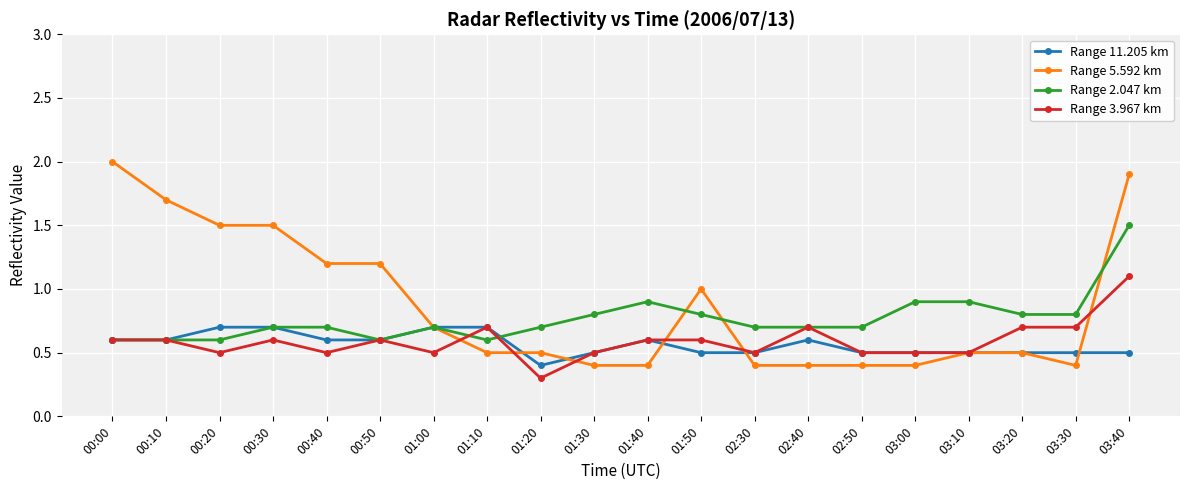

Is the value of Range 2.047 km at 01:40 greater than the value of Range 3.967 km at 00:10?

Yes